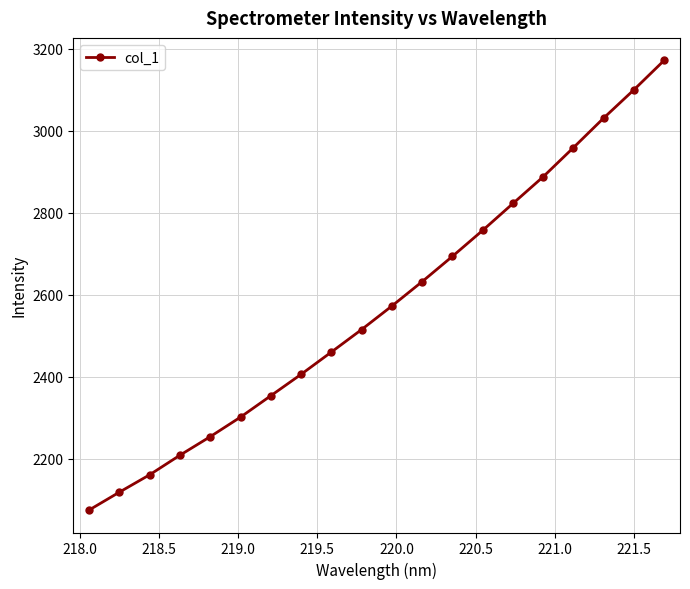

What is the sum of all values?

51475.1